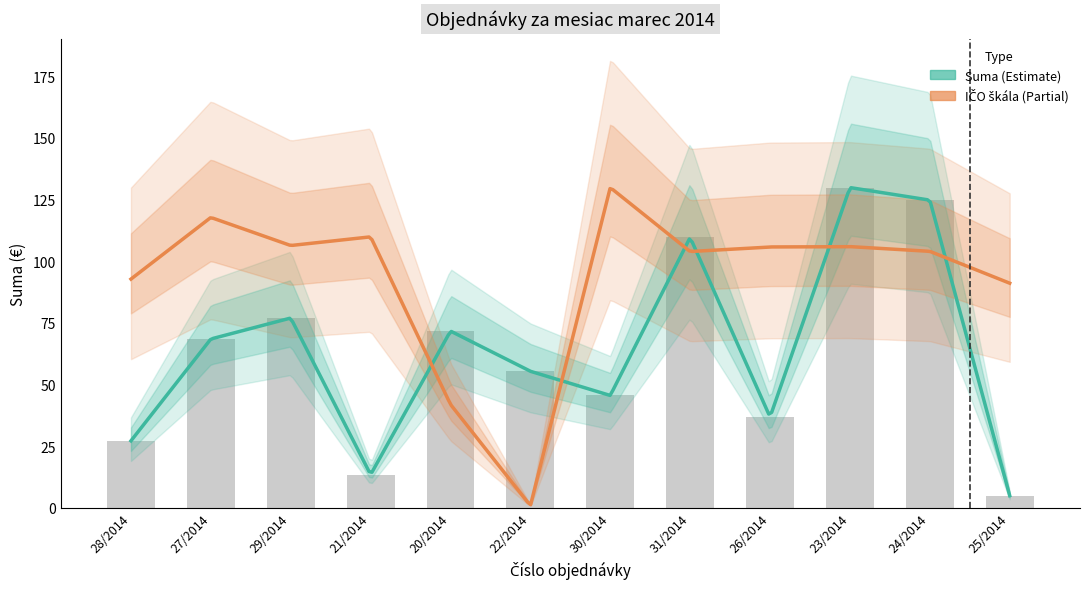

List the labels in order of value, smallest first.

25/2014, 21/2014, 28/2014, 26/2014, 30/2014, 22/2014, 27/2014, 20/2014, 29/2014, 31/2014, 24/2014, 23/2014